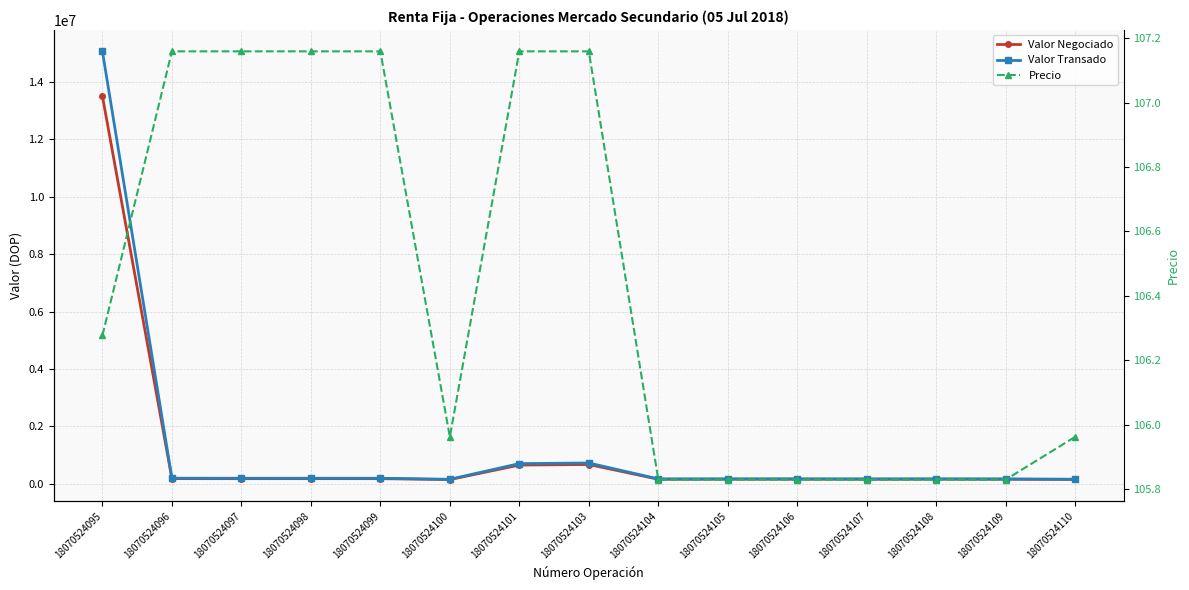

True or false: Valor Negociado and Precio cross at least once.

False